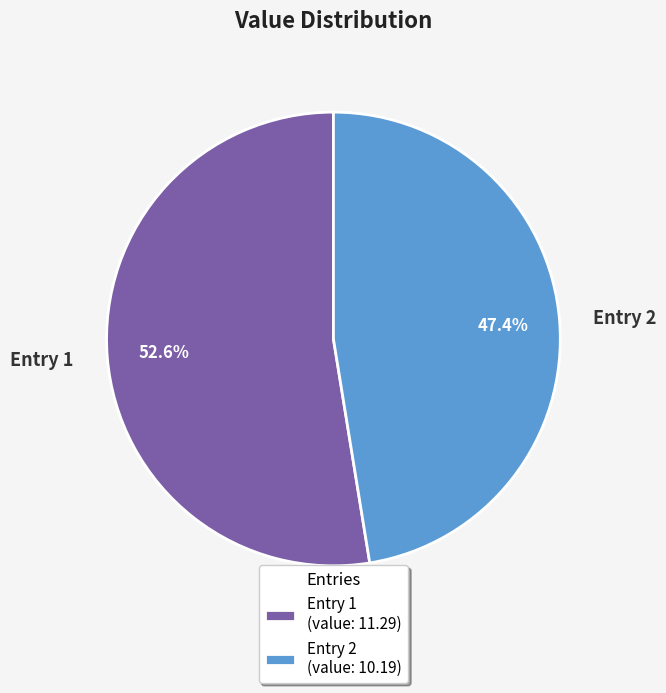

How many slices are in this pie chart?

2